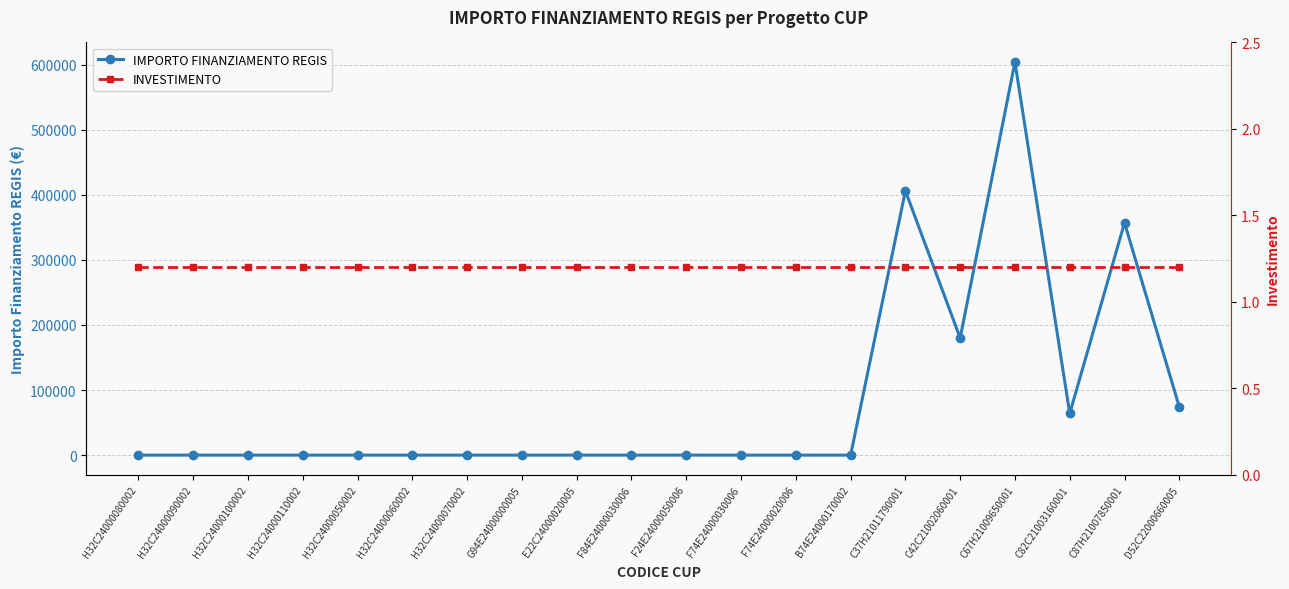

What is the minimum value for INVESTIMENTO?

1.2